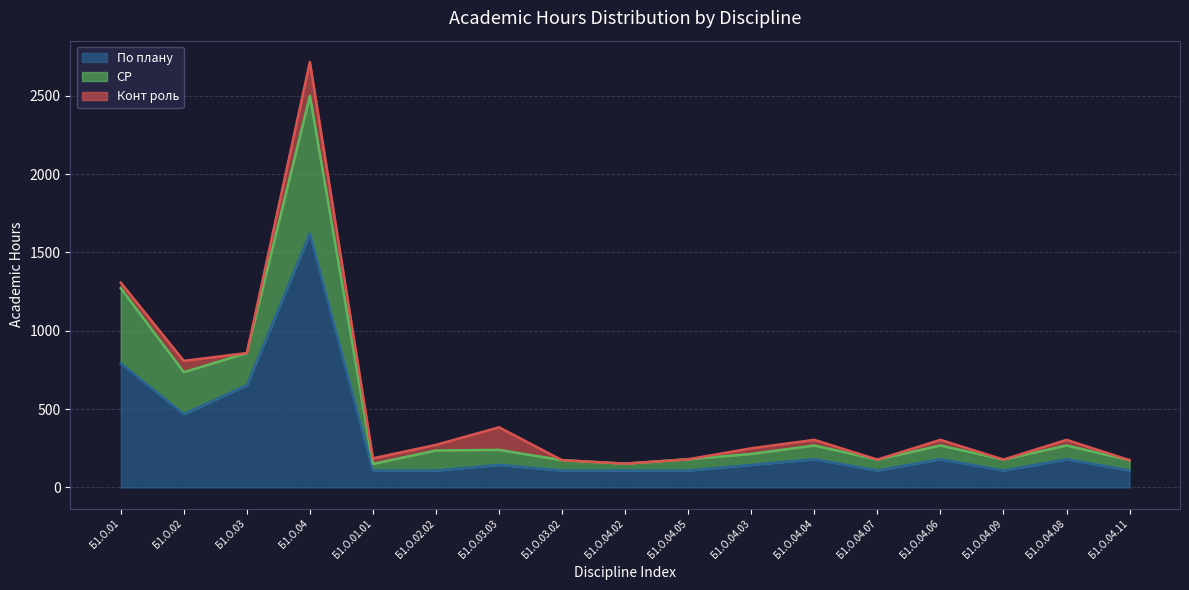

What is the difference between the highest and lowest values at Б1.О.01?

516